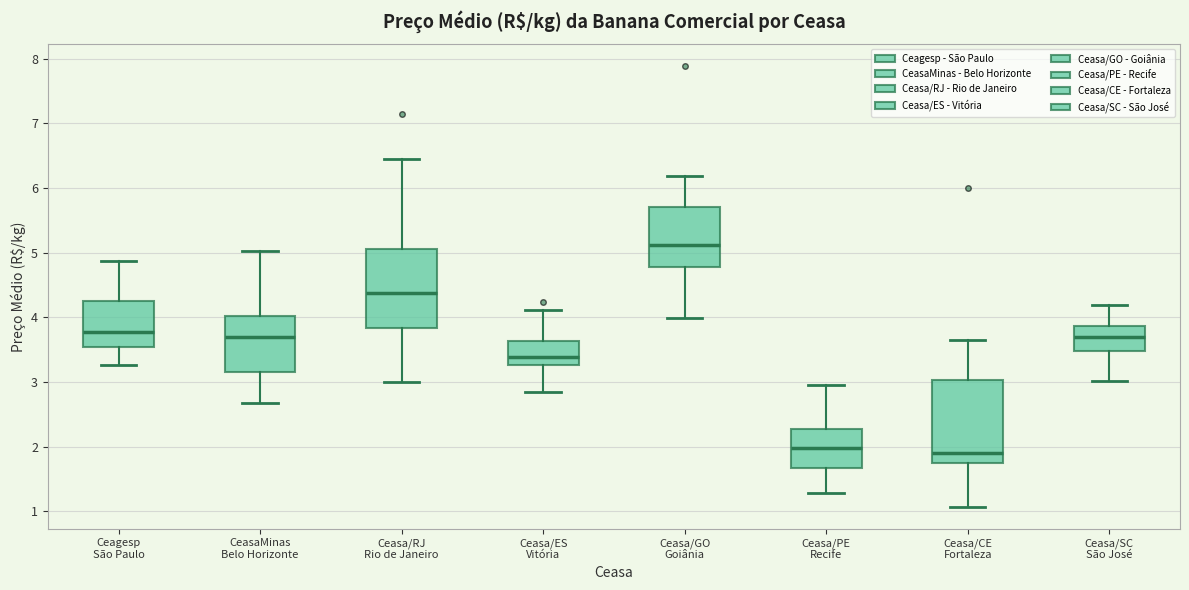

Reading left to right, transcribe this box plot: for each box, give where its median line is, the range the box spans, and where its two whiskers end, as read against the y-axis. The values are not printed on the chart, so give them approximately, as read against the axis.

Ceagesp São Paulo: median 3.8, box 3.5 to 4.2, whiskers 3.3 to 4.9
CeasaMinas Belo Horizonte: median 3.7, box 3.1 to 4.0, whiskers 2.7 to 5.0
Ceasa/RJ Rio de Janeiro: median 4.4, box 3.8 to 5.0, whiskers 3.0 to 6.5
Ceasa/ES Vitória: median 3.4, box 3.3 to 3.6, whiskers 2.8 to 4.1
Ceasa/GO Goiânia: median 5.1, box 4.8 to 5.7, whiskers 4.0 to 6.2
Ceasa/PE Recife: median 2.0, box 1.7 to 2.3, whiskers 1.3 to 2.9
Ceasa/CE Fortaleza: median 1.9, box 1.7 to 3.0, whiskers 1.1 to 3.7
Ceasa/SC São José: median 3.7, box 3.5 to 3.9, whiskers 3.0 to 4.2